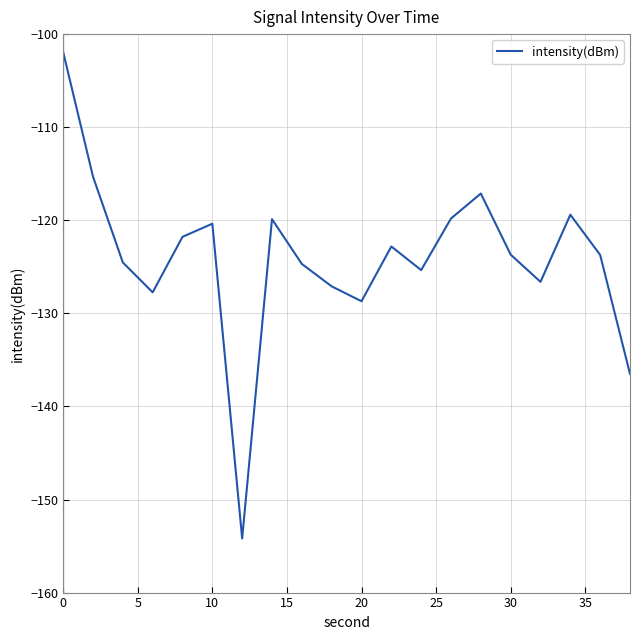

What is the average value?

-124.1